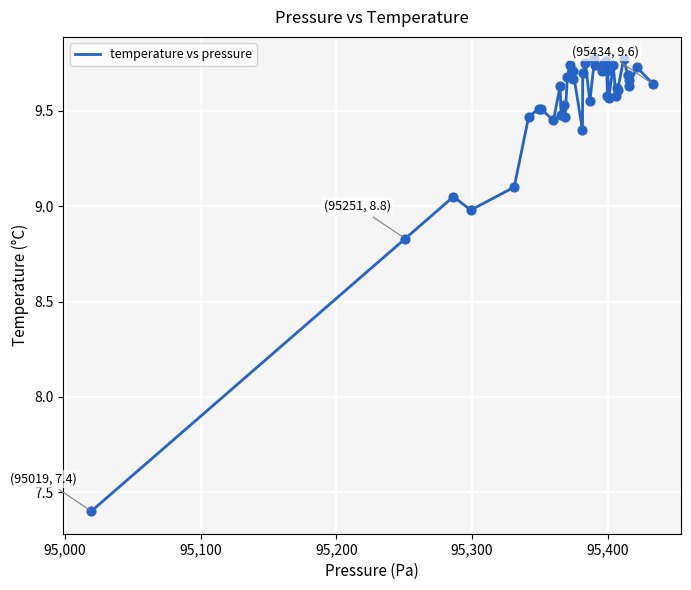

What is the difference between the maximum and minimum values?

2.4